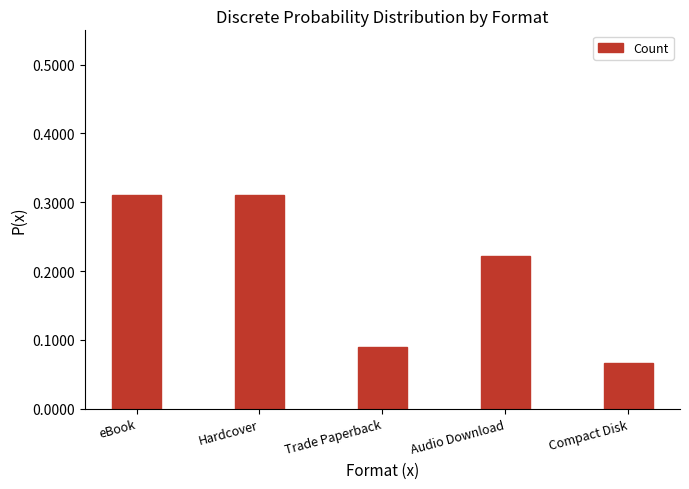

Which has a higher value, Audio Download or Compact Disk?

Audio Download